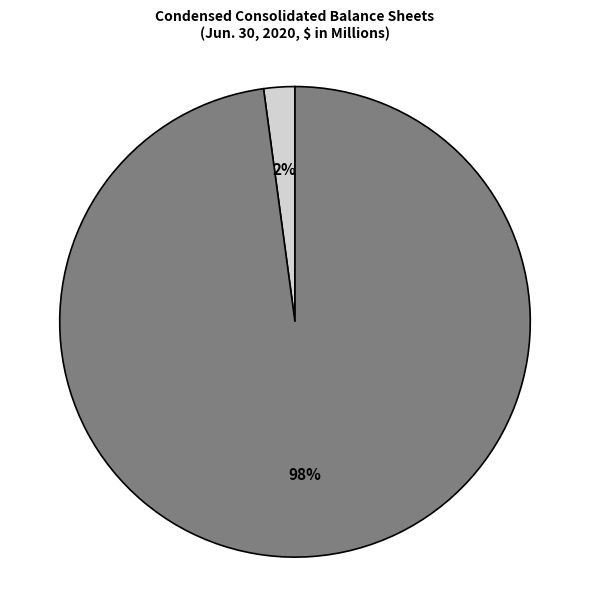

To the nearest percent, what is the difference between the largest and smallest slice percentages?

96%